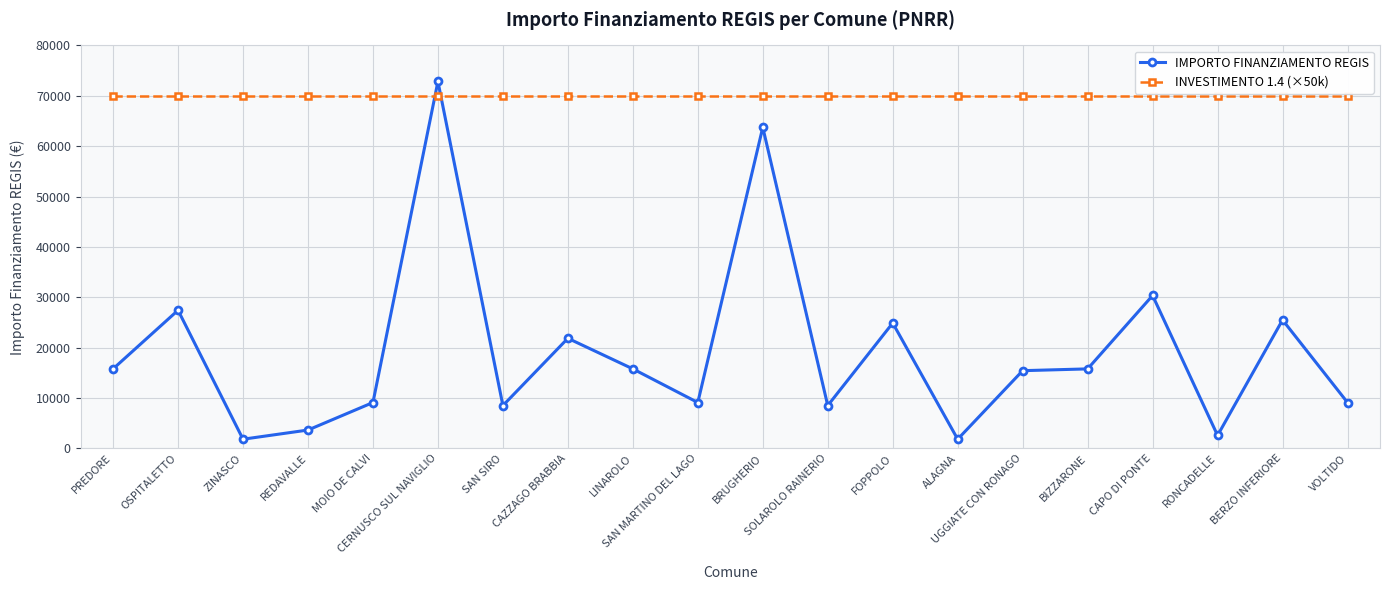

How many times do IMPORTO FINANZIAMENTO REGIS and INVESTIMENTO 1.4 (×50k) cross each other?

2